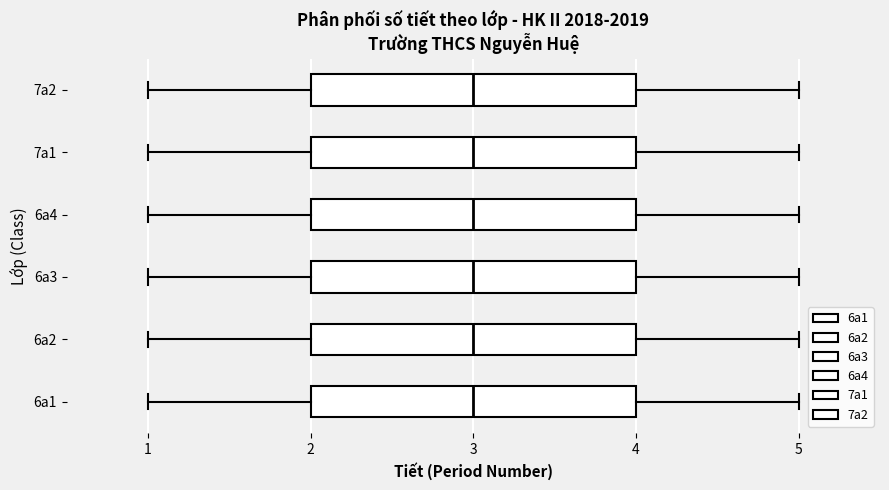

Reading bottom to top, read every box against the x-axis: the position of its median line, the range the box covers, and the ends of its whiskers. The values are not printed on the chart, so give them approximately, as read against the axis.

6a1: median 3, box 2 to 4, whiskers 1 to 5
6a2: median 3, box 2 to 4, whiskers 1 to 5
6a3: median 3, box 2 to 4, whiskers 1 to 5
6a4: median 3, box 2 to 4, whiskers 1 to 5
7a1: median 3, box 2 to 4, whiskers 1 to 5
7a2: median 3, box 2 to 4, whiskers 1 to 5